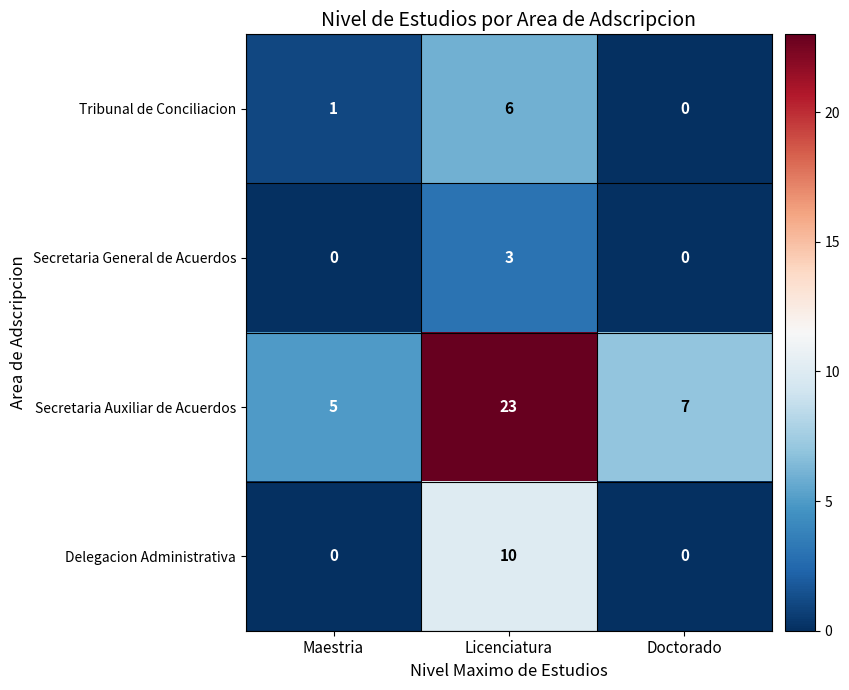

What is the spread (max minus min) of values at Doctorado?

7